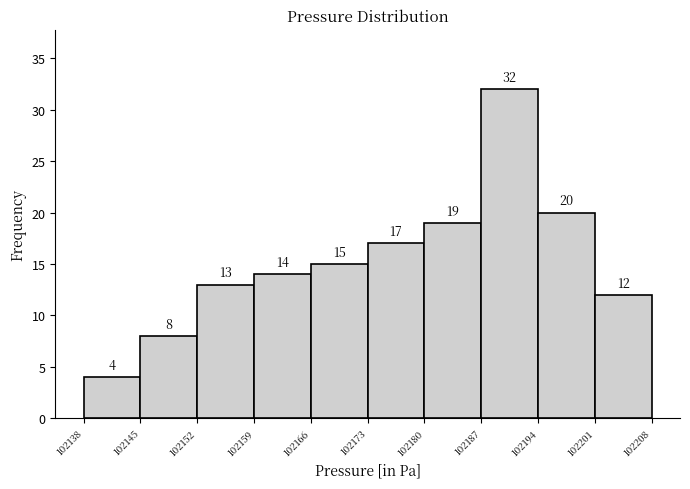

Reading left to right, transcribe this chart: for each bar, give the range it covers on the x-axis and its height.

102138 to 102145: 4
102145 to 102152: 8
102152 to 102159: 13
102159 to 102166: 14
102166 to 102173: 15
102173 to 102180: 17
102180 to 102187: 19
102187 to 102194: 32
102194 to 102201: 20
102201 to 102208: 12